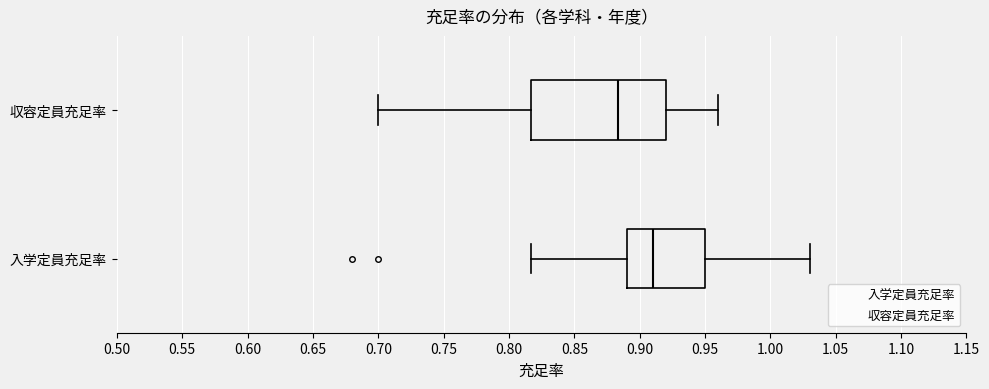

Reading bottom to top, transcribe this box plot: for each box, give where its median line is, the range the box spans, and where its two whiskers end, as read against the x-axis. The values are not printed on the chart, so give them approximately, as read against the axis.

入学定員充足率: median 0.910, box 0.890 to 0.950, whiskers 0.815 to 1.030
収容定員充足率: median 0.885, box 0.815 to 0.920, whiskers 0.700 to 0.960